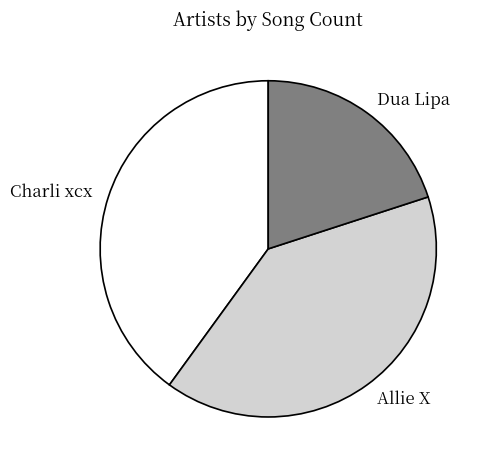

Which has a higher value, Allie X or Dua Lipa?

Allie X